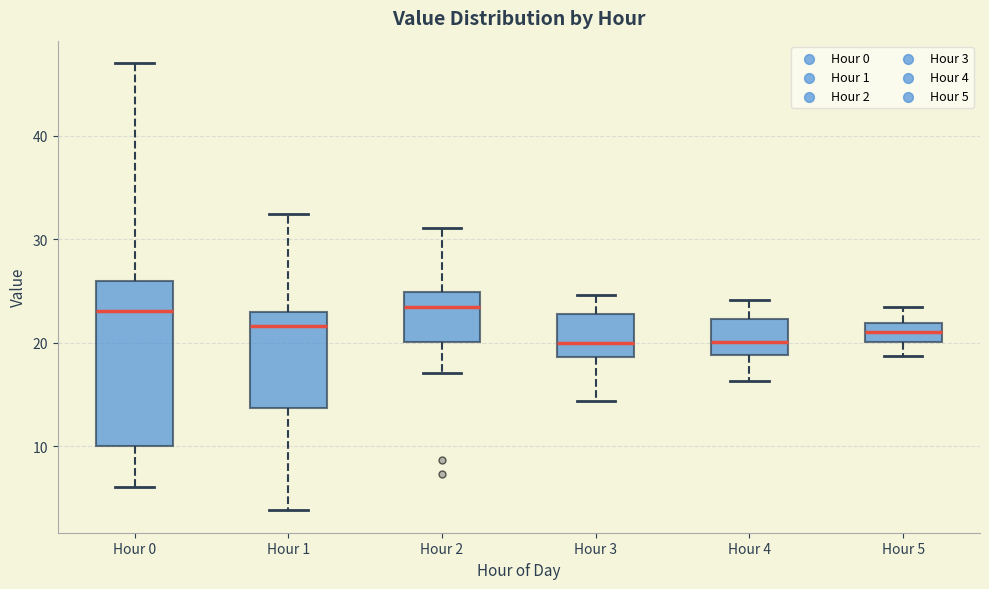

Which box is the tallest, from its lower edge to its upper edge?

Hour 0